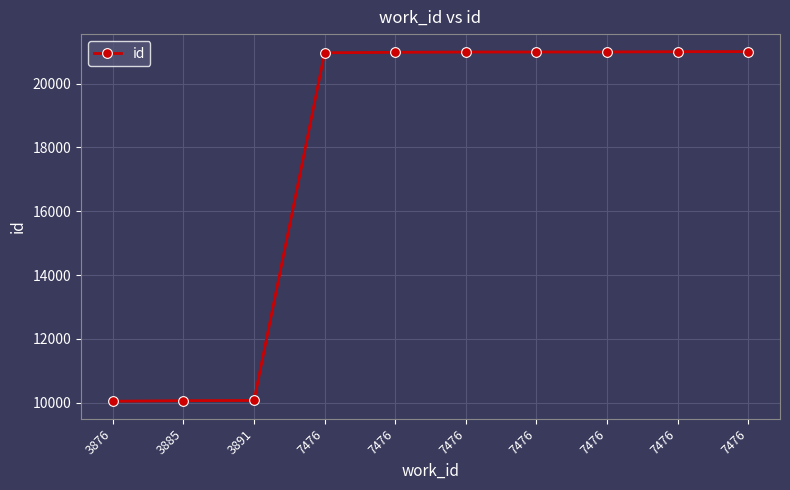

True or false: there are more than 1 points higher than both neighbors.

False